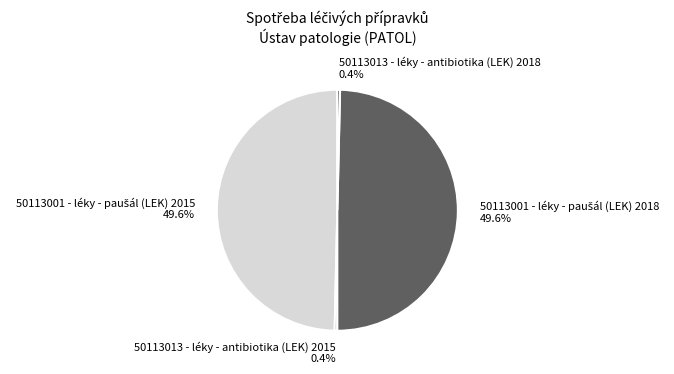

How much of the chart is everything except 50113013 - léky - antibiotika (LEK) 2015?

99.6%